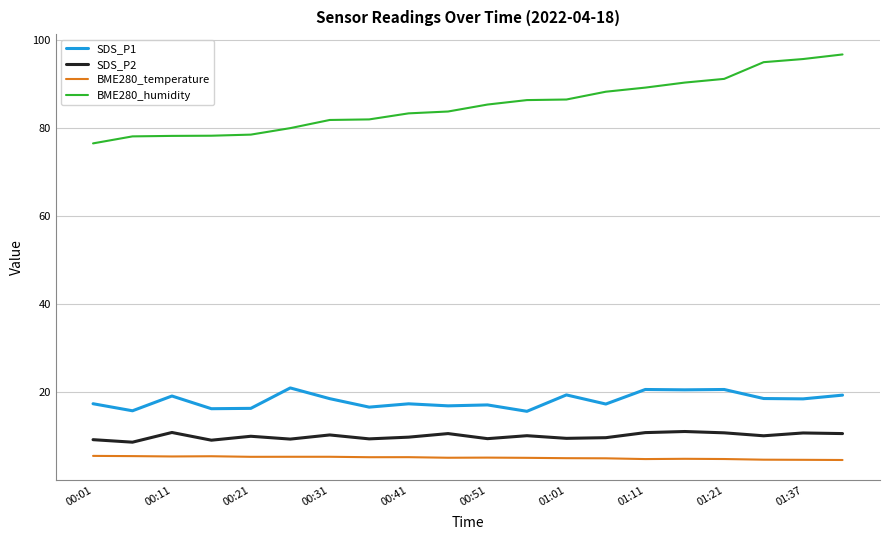

Which series has the largest total across all categories?

BME280_humidity